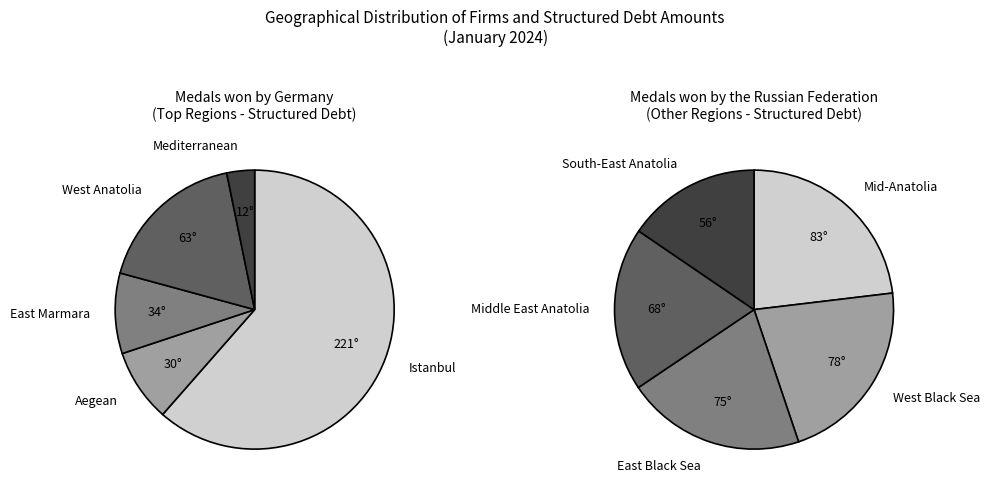

Is the sum of Istanbul and East Black Sea greater than half?

No